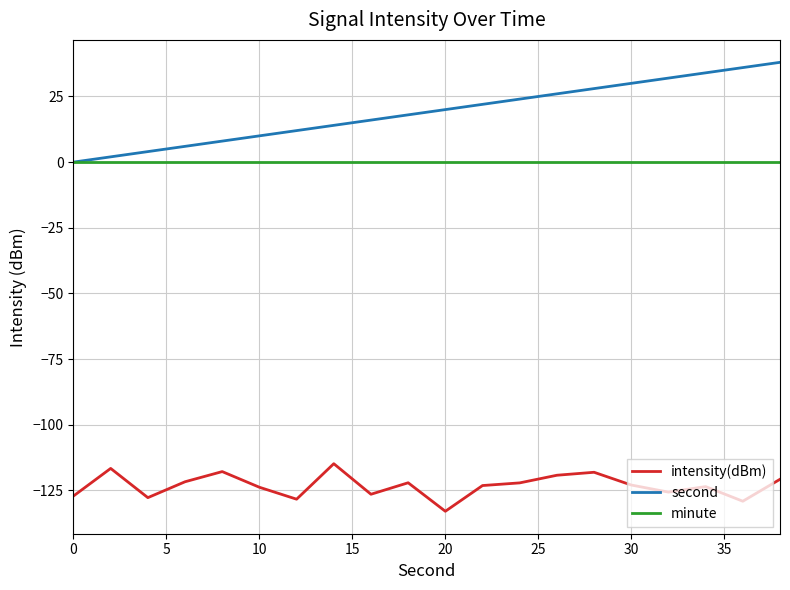

What is the minimum value shown in the chart?

-133.0